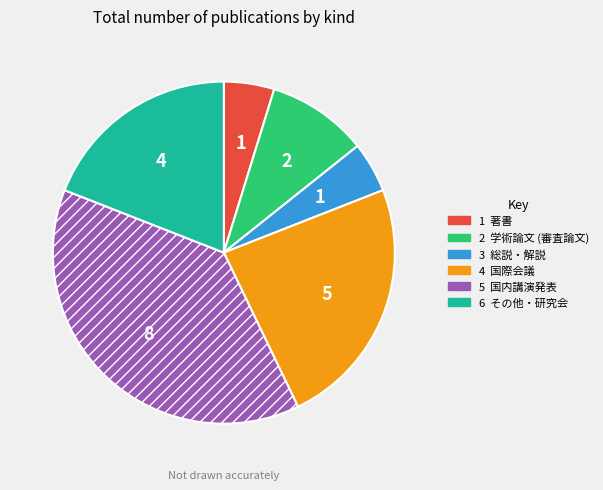

Is there any slice that represents more than half of the pie?

No